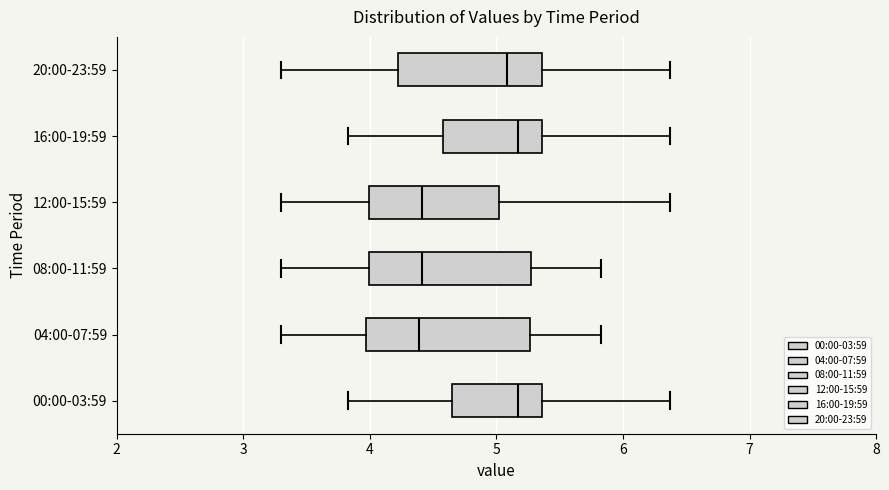

Where is the right edge of the box for 12:00-15:59 on the x-axis? The values are not printed on the chart, so give them approximately, as read against the axis.

5.0